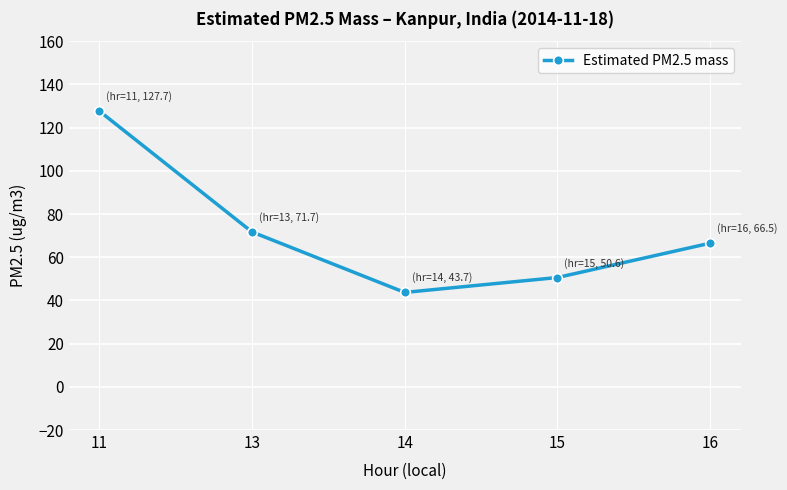

Does the chart display data point markers on the line(s)?

Yes